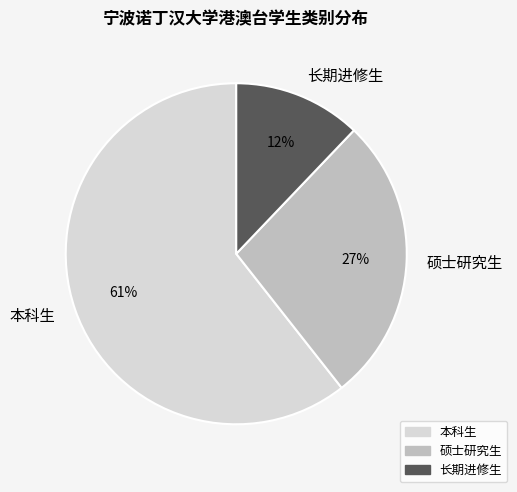

Is it true that 长期进修生 is 12% of the pie?

True